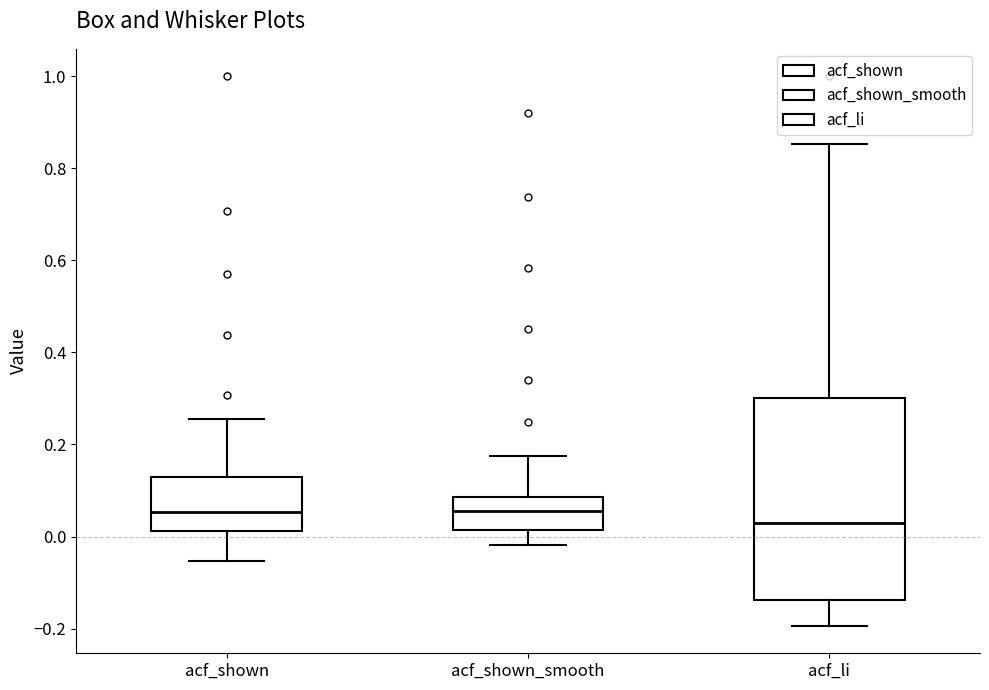

Which box's median line is the lowest?

acf_li